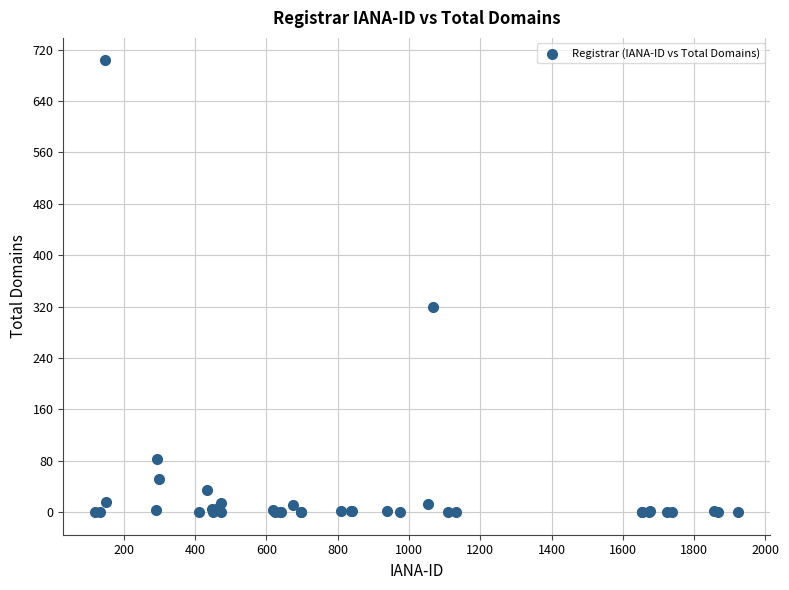

What Y value in the scatter plot is closest to 351?

320